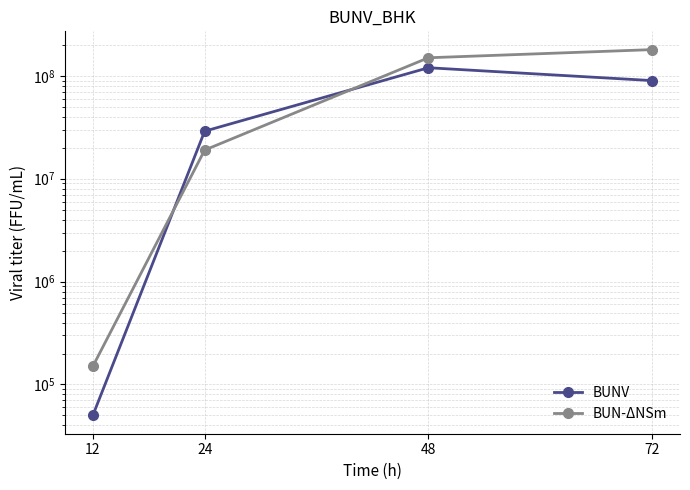

The value of BUNV at 48 is 33990927. True or false?

False